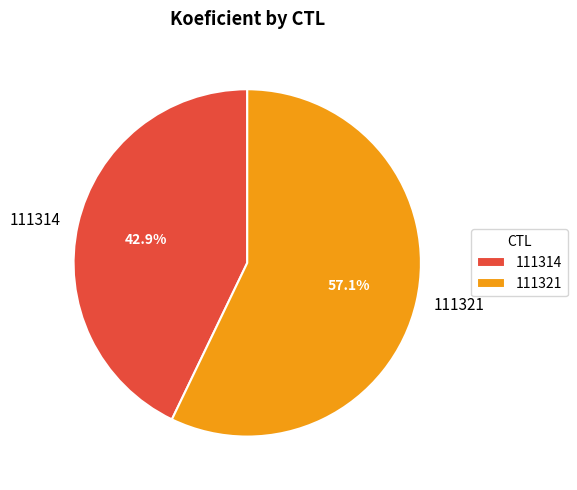

Between 111314 and 111321, which is larger?

111321